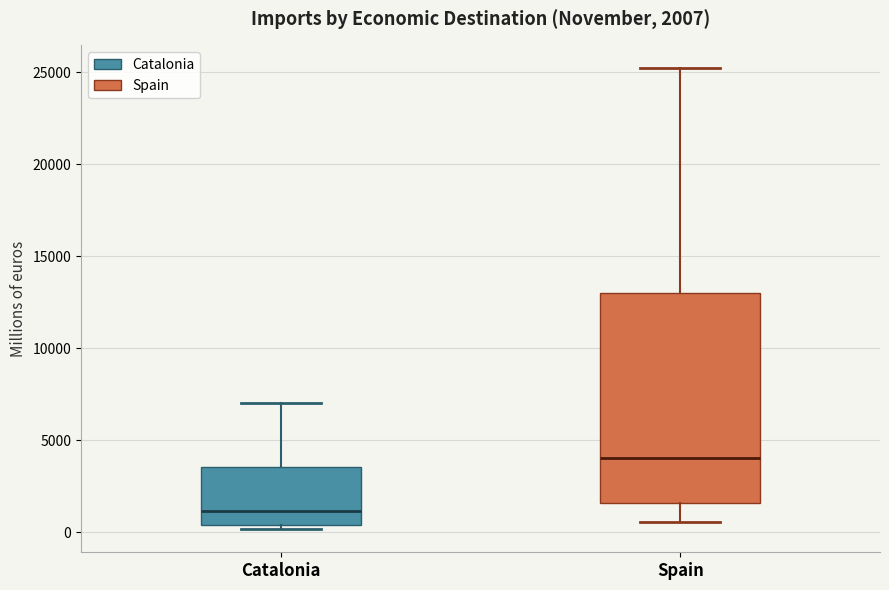

Which box is the tallest, from its lower edge to its upper edge?

Spain